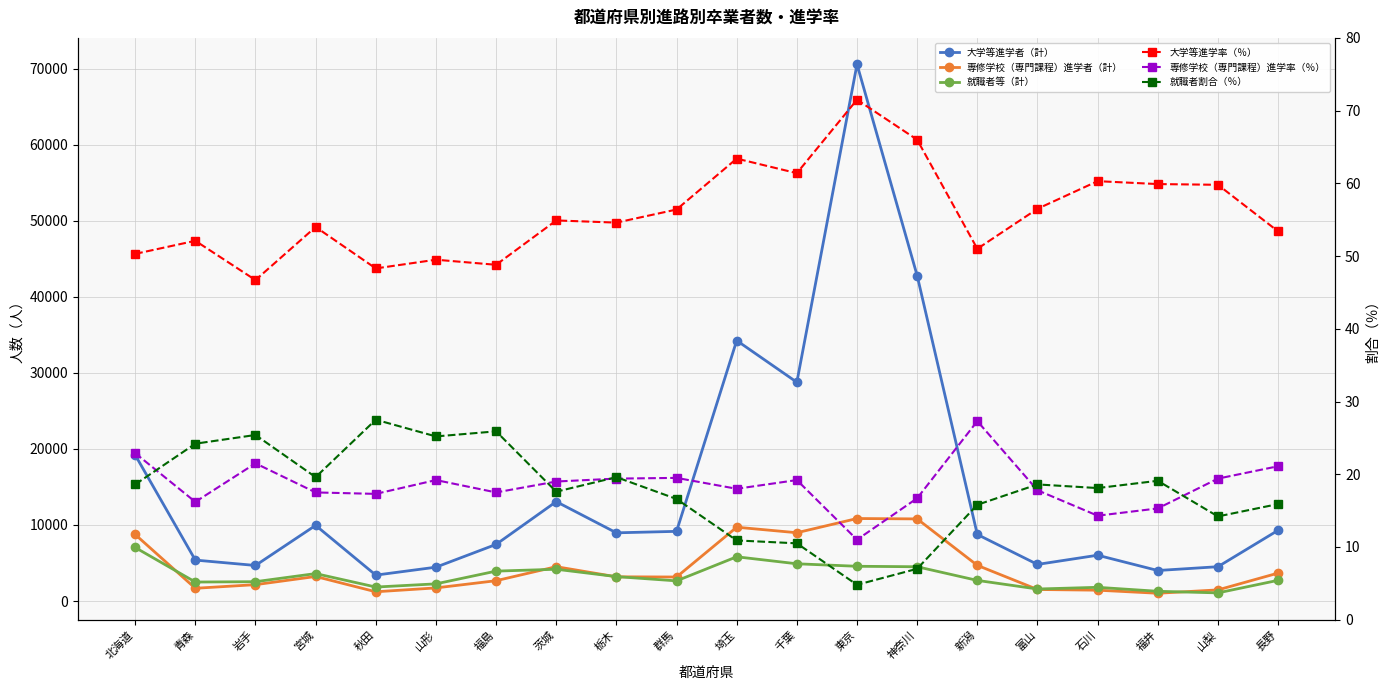

At which category does 就職者等（計） reach its first local valley?

青森